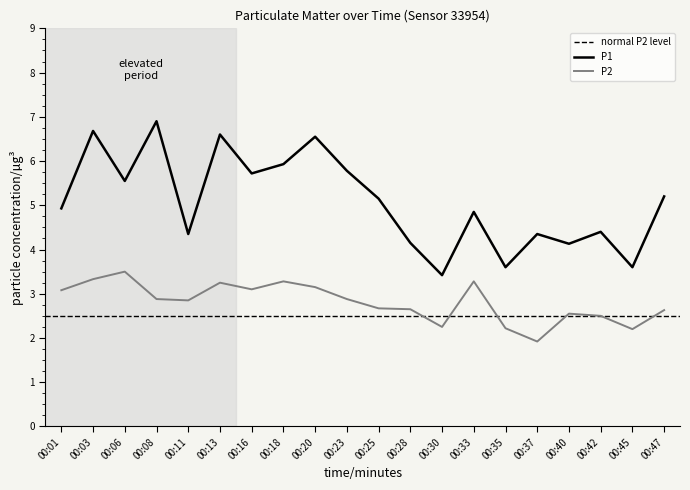

At which category does P1 reach its first local peak?

00:03